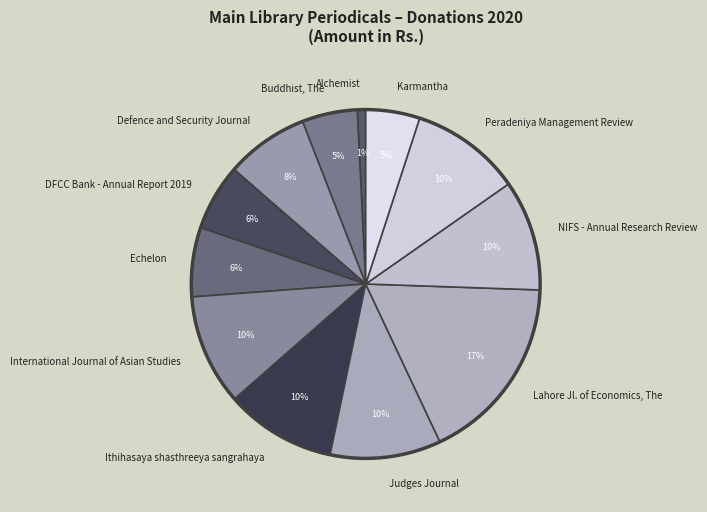

What is the smallest slice in the pie chart?

Alchemist